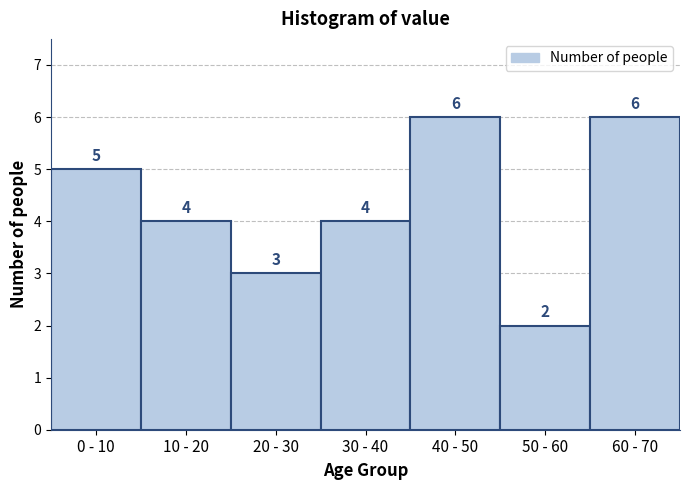

Reading left to right, list all the values displayed in this chart.

5	4	3	4	6	2	6